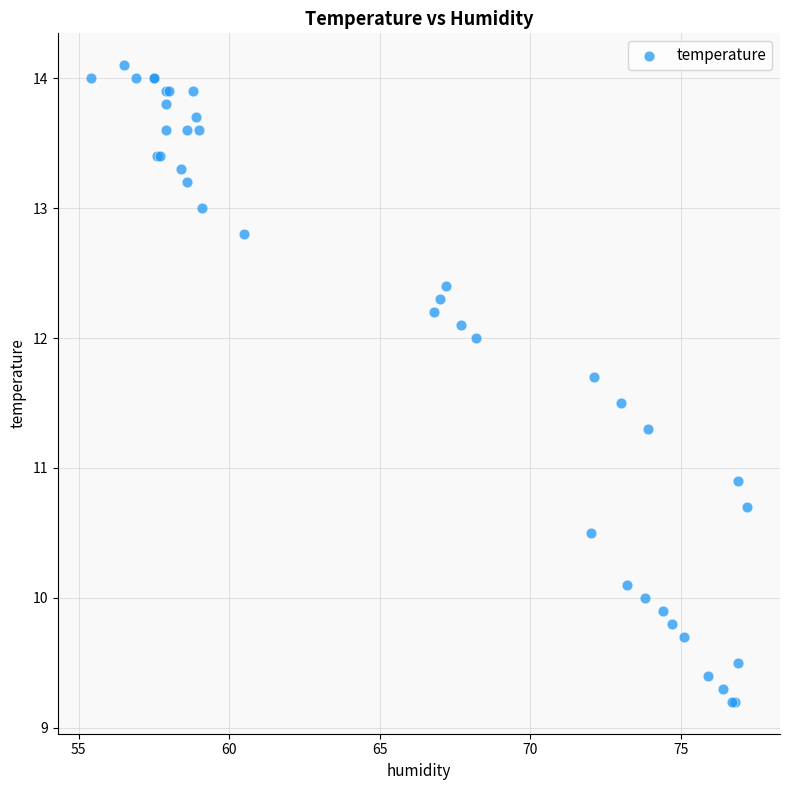

What Y value in the scatter plot is closest to 11?

10.9